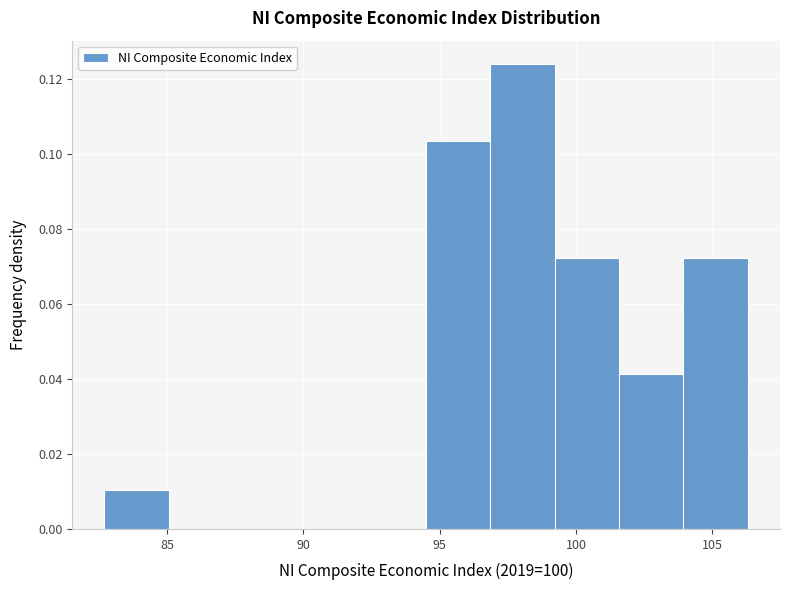

What is the height of the bar covering 99.0 to 101.5 on the x-axis? Neither the bar edges nor the heights are printed on the chart, so give them approximately, as read against the axes.

0.072